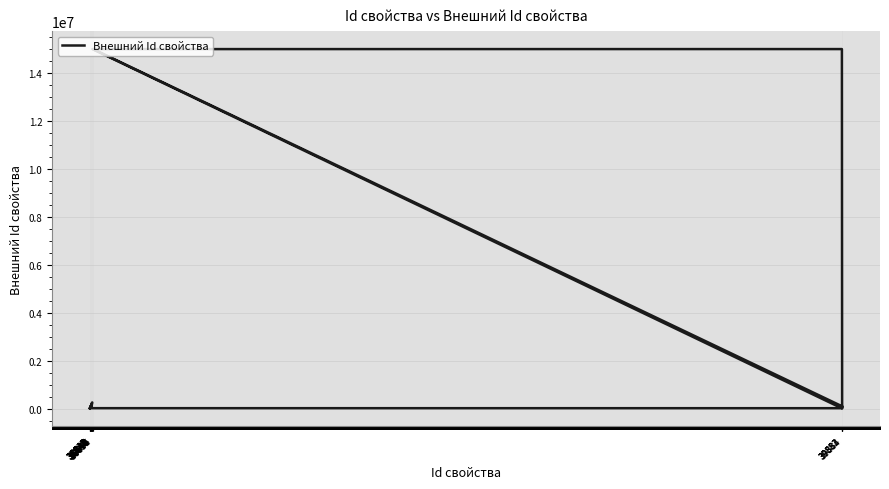

List the labels in order of value, largest first.

39882, 36655, 36654, 36651, 36650, 36649, 36648, 36646, 36645, 36644, 36643, 39884, 36642, 36641, 39881, 36640, 36639, 39883